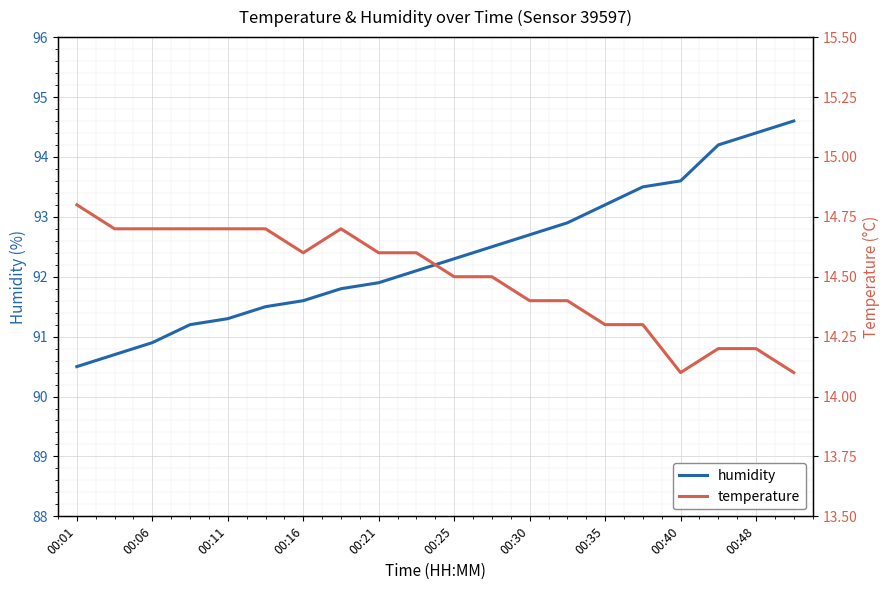

Which category has the highest value in the temperature series?

00:01